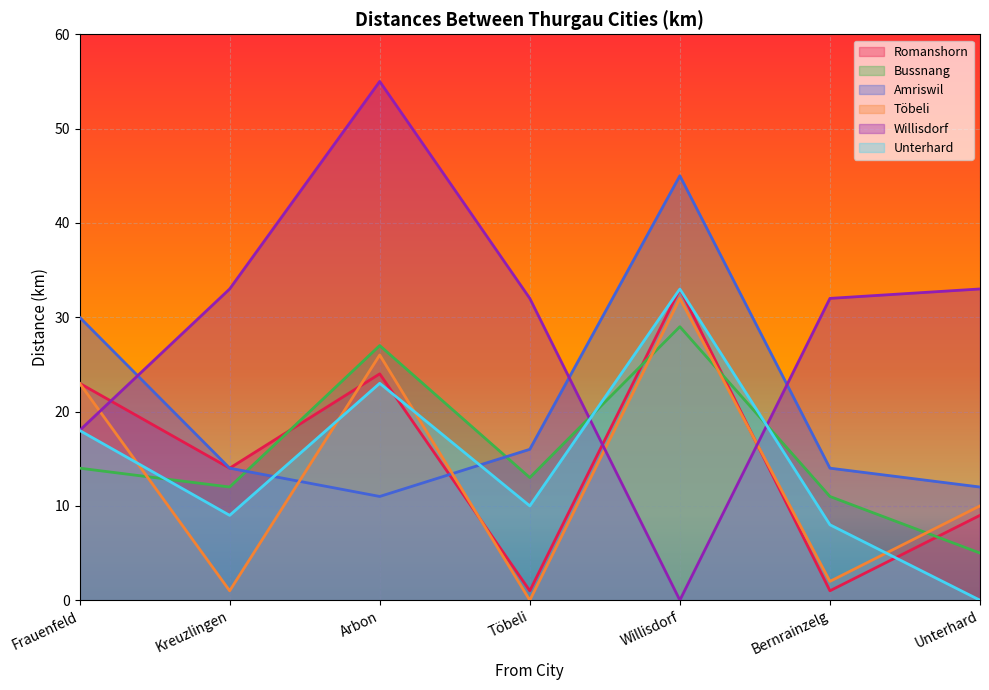

How many values in the Amriswil series exceed 14?

3